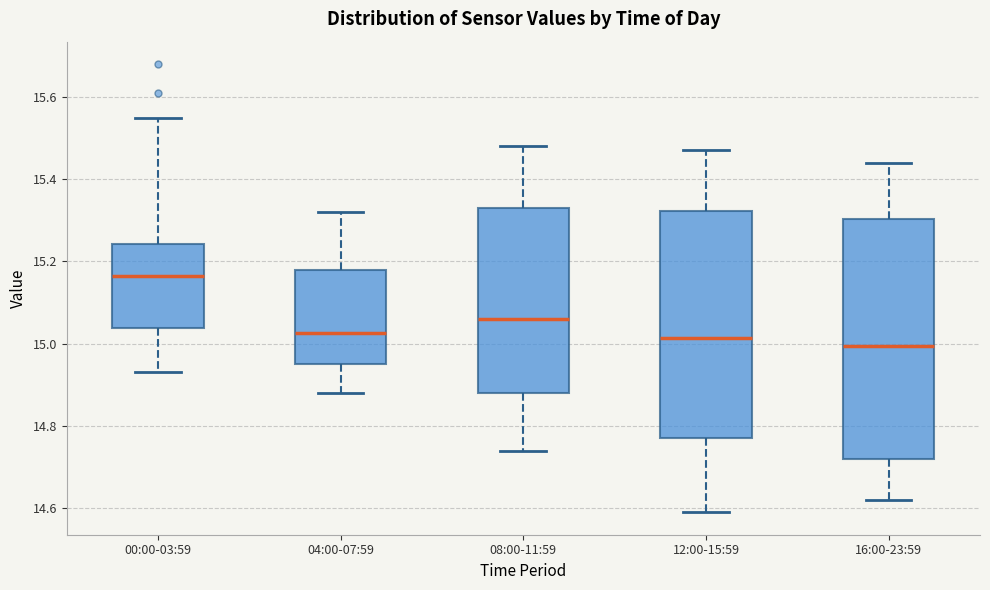

Which box is the tallest, from its lower edge to its upper edge?

16:00-23:59